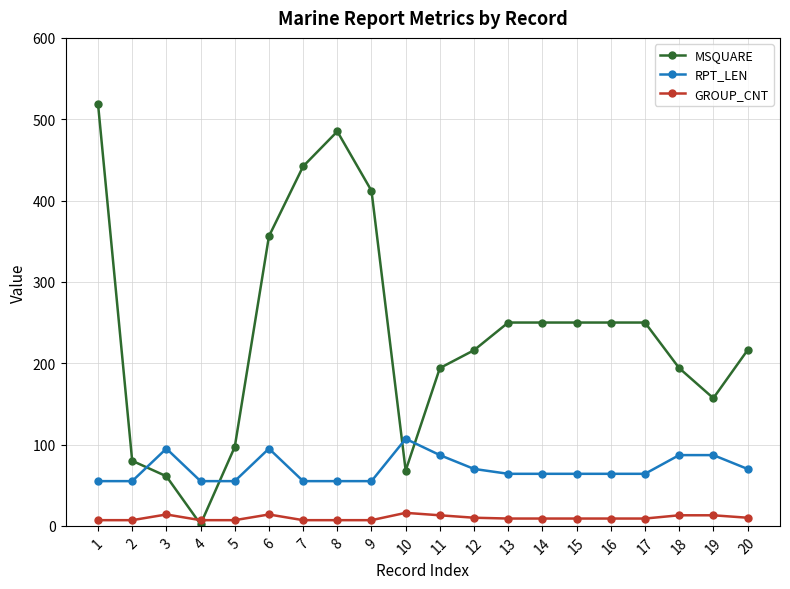

How many series are shown in this chart?

3